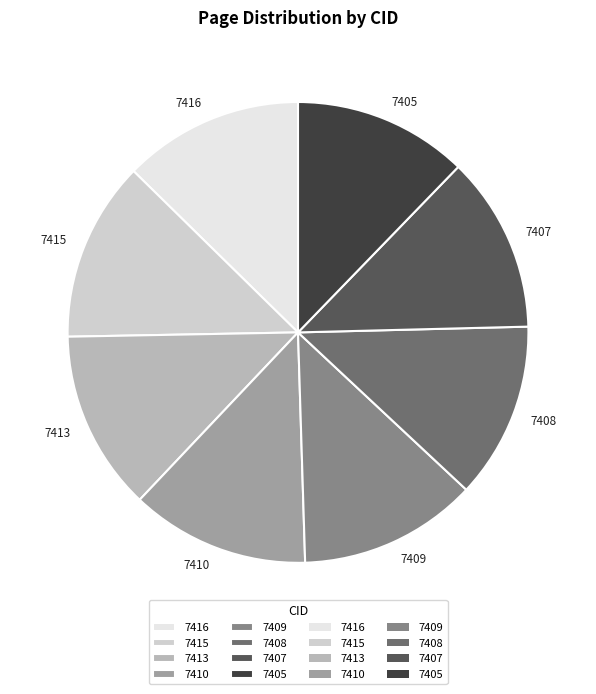

Is it true that 7413 is 26% of the pie?

False